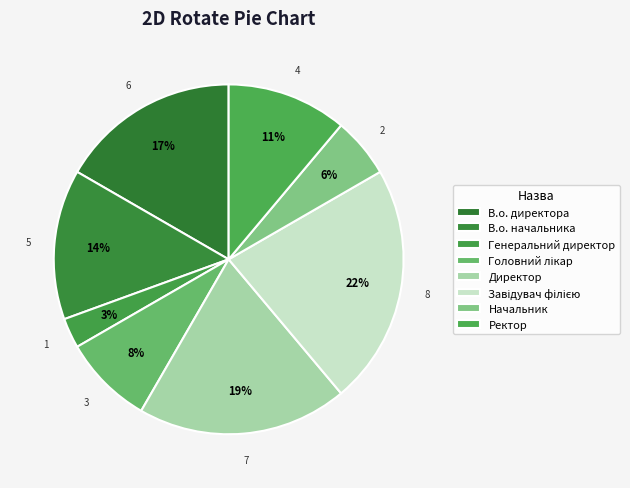

How much of the chart is everything except Генеральний директор?

97.2%